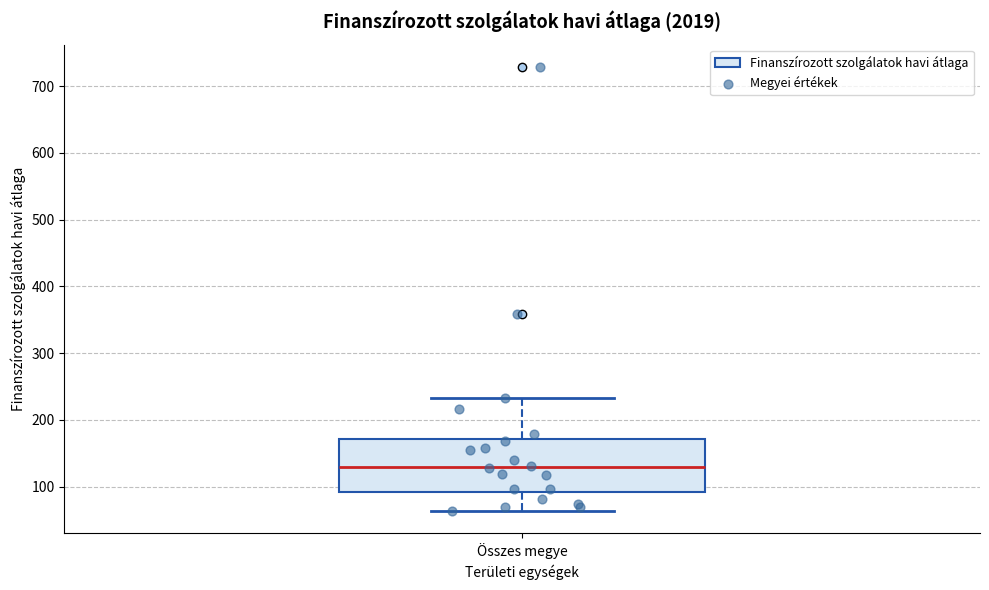

Where does the lower whisker of the box for Összes megye end on the y-axis? The values are not printed on the chart, so give them approximately, as read against the axis.

60